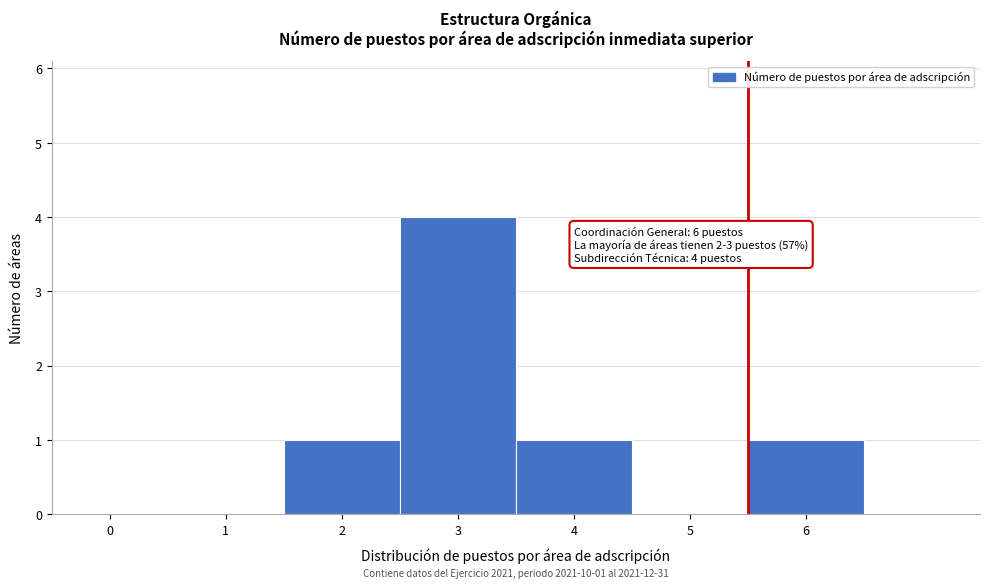

Reading left to right, list all the values displayed in this chart.

0=0	1=0	2=1	3=4	4=1	5=0	6=1